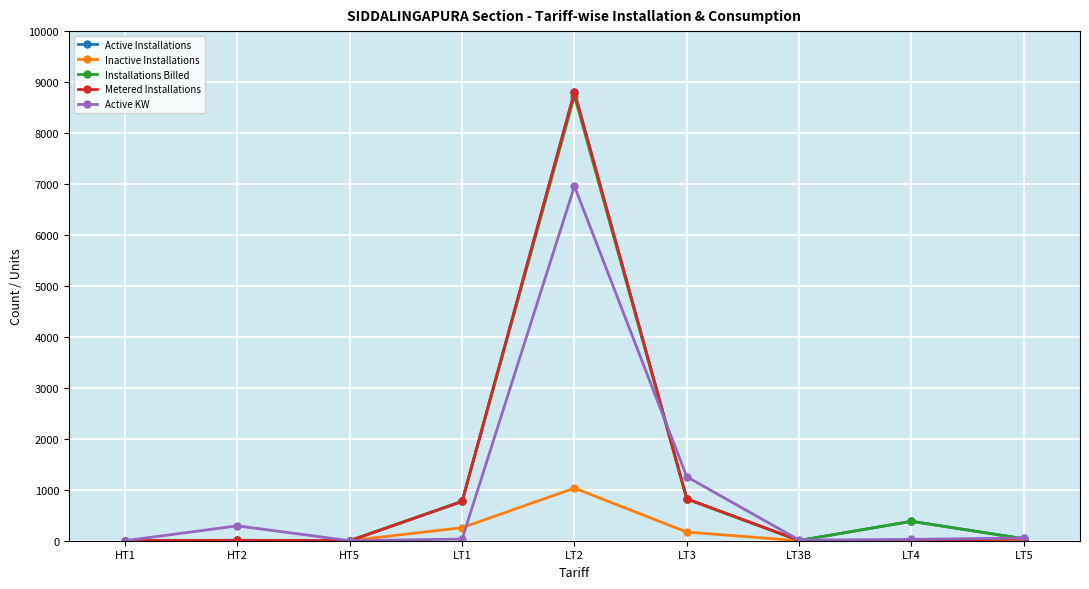

What is the sum of the Installations Billed values at LT5 and HT5?

38